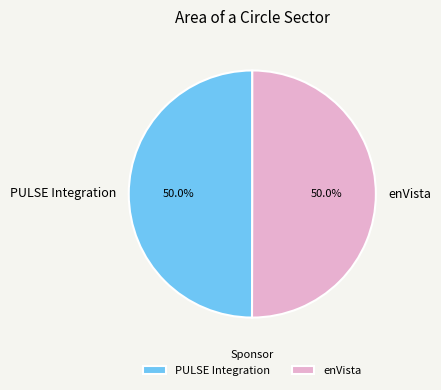

Approximately how many times larger is the value at PULSE Integration compared to enVista?

1.0